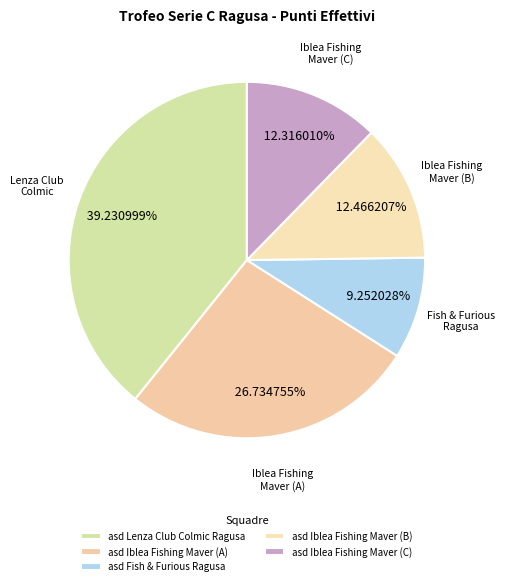

Do asd Iblea Fishing Maver (B) and asd Iblea Fishing Maver (C) together represent more than half of the pie?

No